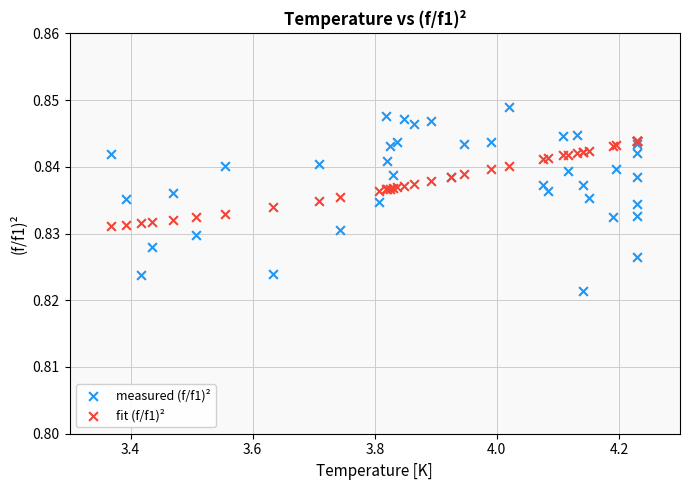

Which series reaches the minimum Y coordinate?

measured (f/f1)²